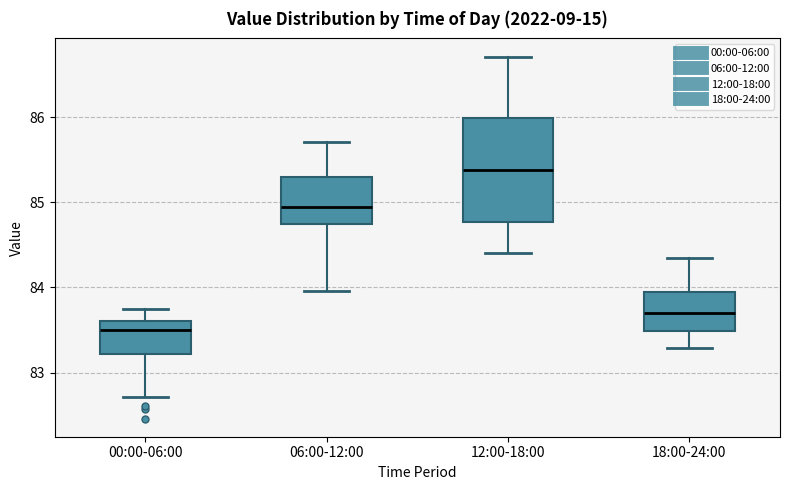

Reading left to right, transcribe this box plot: for each box, give where its median line is, the range the box spans, and where its two whiskers end, as read against the y-axis. The values are not printed on the chart, so give them approximately, as read against the axis.

00:00-06:00: median 83.5, box 83.2 to 83.6, whiskers 82.7 to 83.8
06:00-12:00: median 84.9, box 84.7 to 85.3, whiskers 84.0 to 85.7
12:00-18:00: median 85.4, box 84.8 to 86.0, whiskers 84.4 to 86.7
18:00-24:00: median 83.7, box 83.5 to 83.9, whiskers 83.3 to 84.4